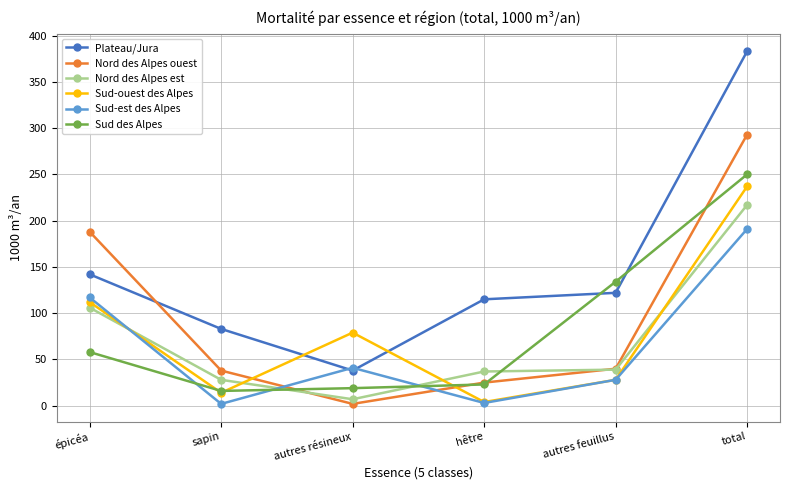

At which category is the sum across all series the highest?

total